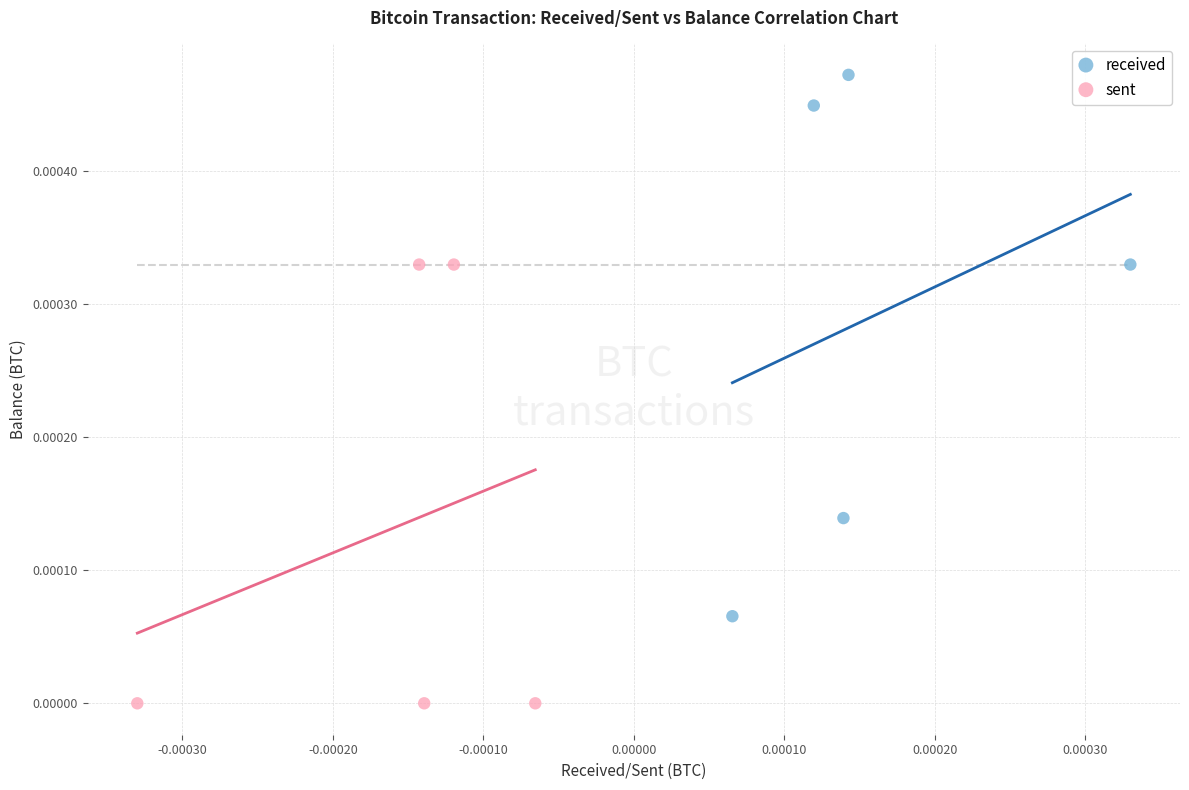

Which series contains the highest Y value?

received